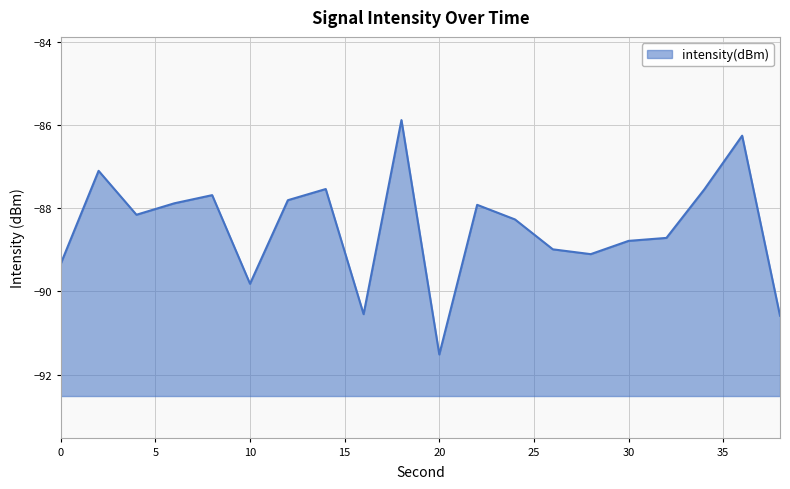

What is the change in value from 12 to 18?

+1.9